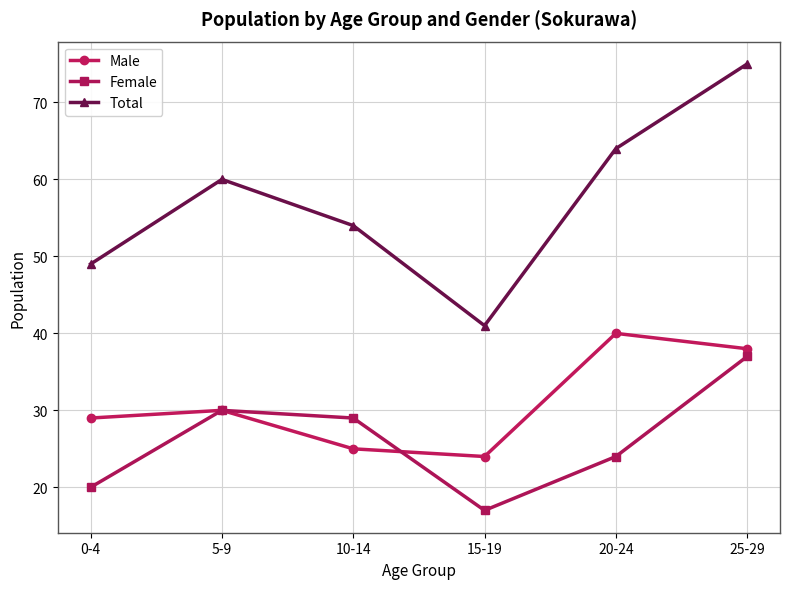

What is the label of the 6th point from the left?

25-29